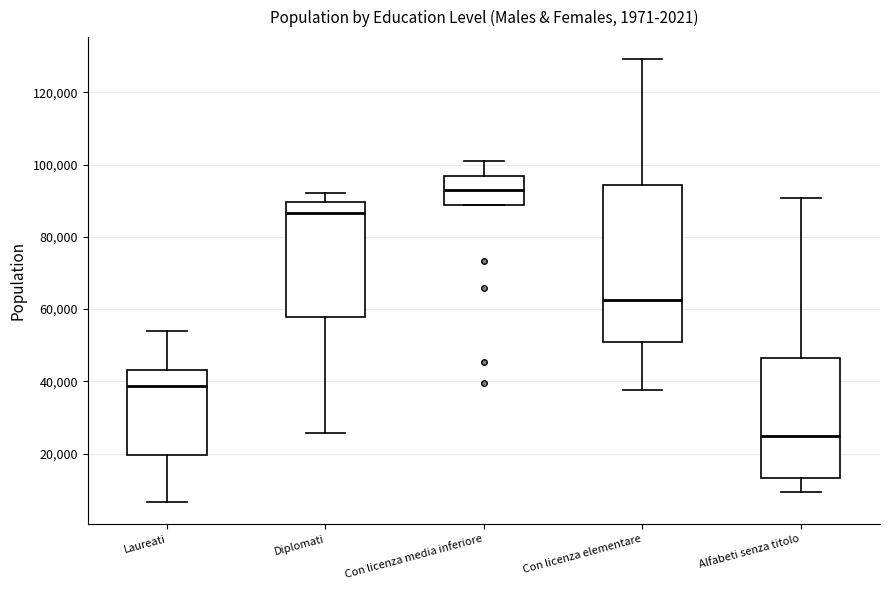

Reading left to right, transcribe this box plot: for each box, give where its median line is, the range the box spans, and where its two whiskers end, as read against the y-axis. The values are not printed on the chart, so give them approximately, as read against the axis.

Laureati: median 38000, box 20000 to 44000, whiskers 6000 to 54000
Diplomati: median 86000, box 58000 to 90000, whiskers 26000 to 92000
Con licenza media inferiore: median 94000, box 88000 to 96000, whiskers 88000 to 100000
Con licenza elementare: median 62000, box 50000 to 94000, whiskers 38000 to 130000
Alfabeti senza titolo: median 24000, box 14000 to 46000, whiskers 10000 to 90000